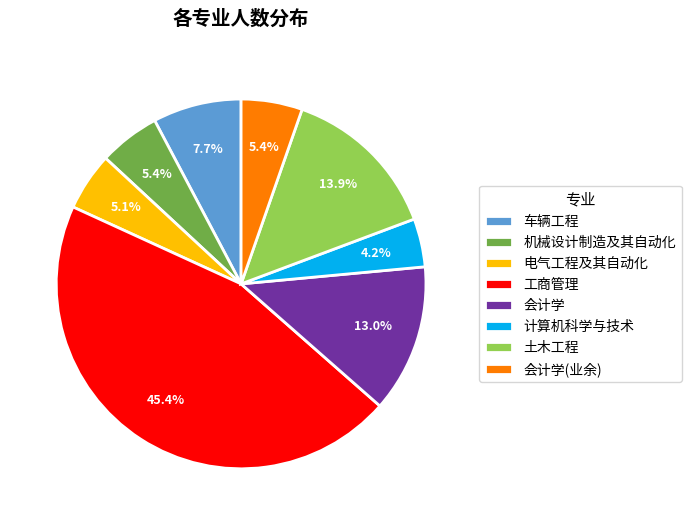

Combined, what portion of the pie is 车辆工程 and 机械设计制造及其自动化?

13.1%